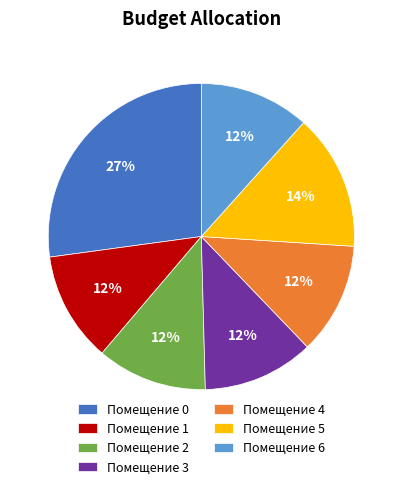

Do Помещение 6 and Помещение 3 together represent more than half of the pie?

No